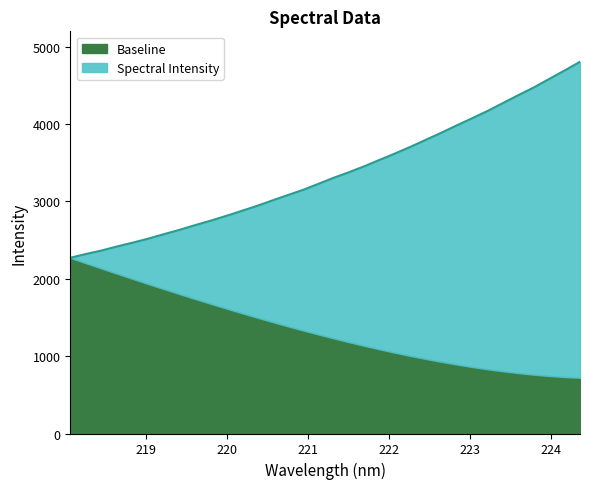

Is it true that the value at 223.7895 is 4474.1?

True